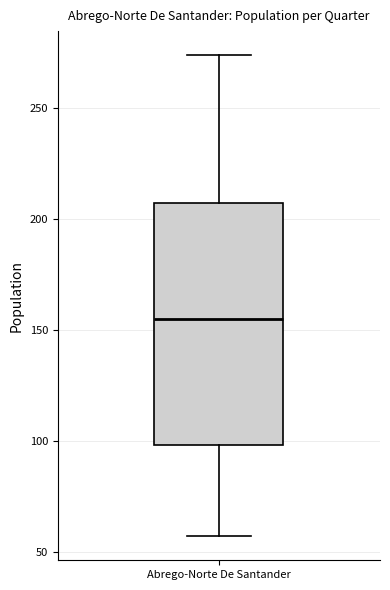

Where is the lower edge of the box for Abrego-Norte De Santander on the y-axis? The values are not printed on the chart, so give them approximately, as read against the axis.

100